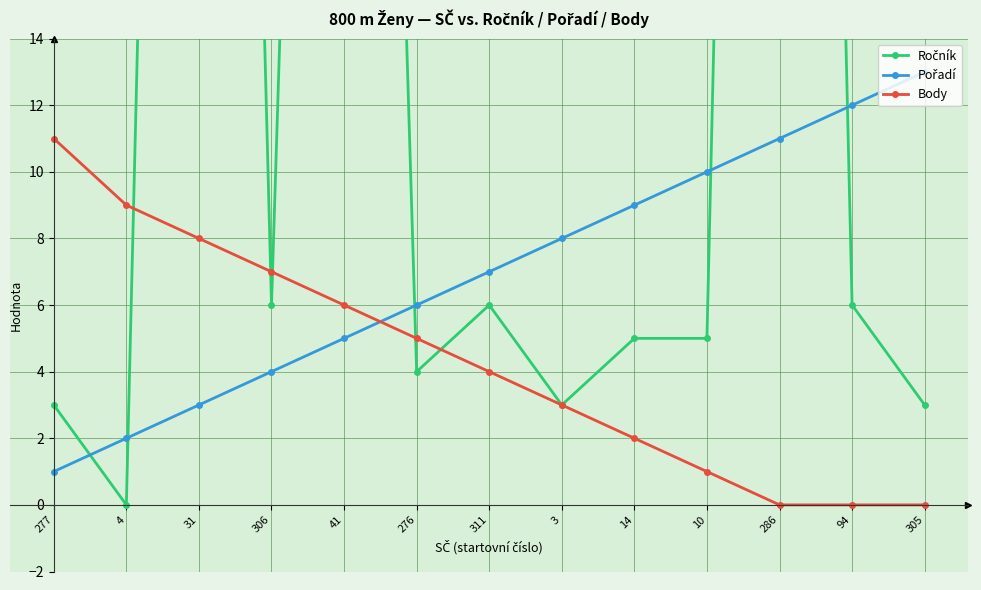

What position from the right is 14?

5